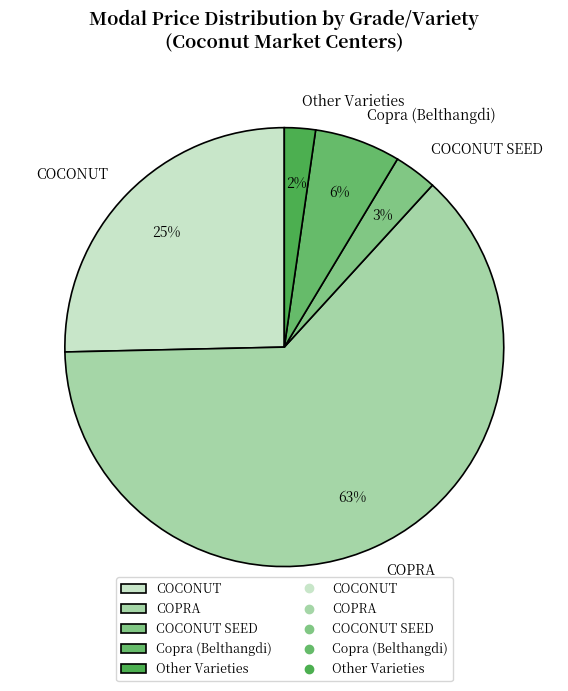

To the nearest percent, what is the difference between the COCONUT SEED and Copra (Belthangdi) slice percentages?

3%